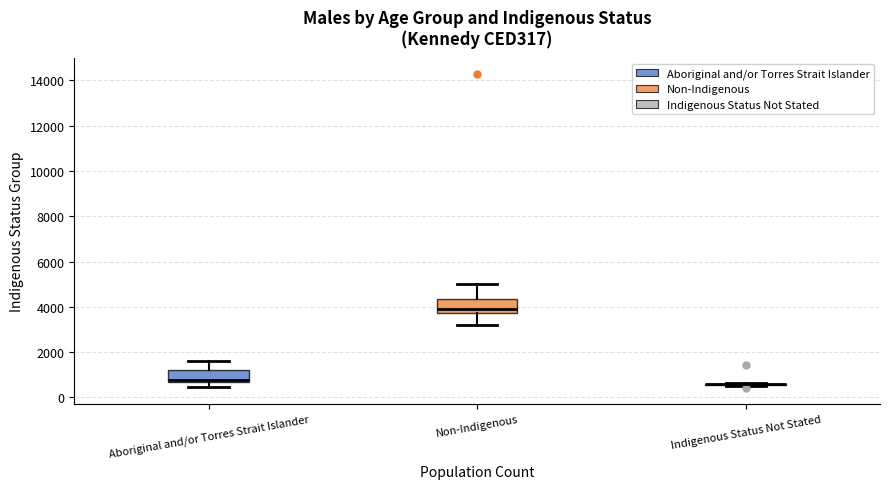

Reading left to right, read every box against the y-axis: the position of its median line, the range the box covers, and the ends of its whiskers. The values are not printed on the chart, so give them approximately, as read against the axis.

Aboriginal and/or Torres Strait Islander: median 800, box 600 to 1200, whiskers 400 to 1600
Non-Indigenous: median 3800 (just above the box's lower edge), box 3800 to 4400, whiskers 3200 to 5000
Indigenous Status Not Stated: box collapsed to a line at 600, whiskers 600 to 600